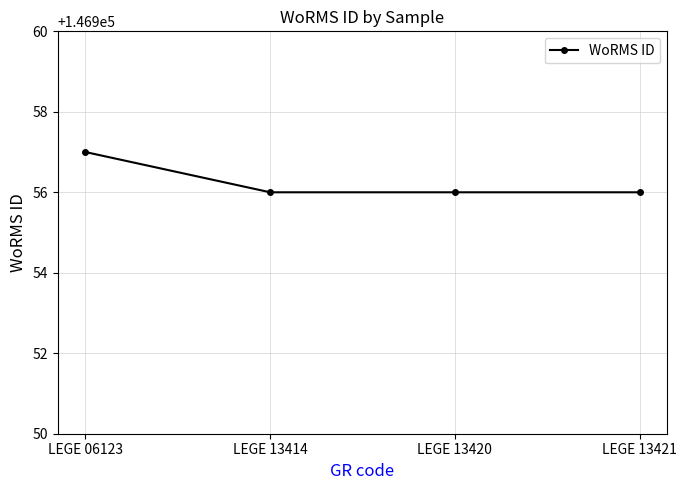

Reading left to right, extract all data points from this chart.

146957	146956	146956	146956